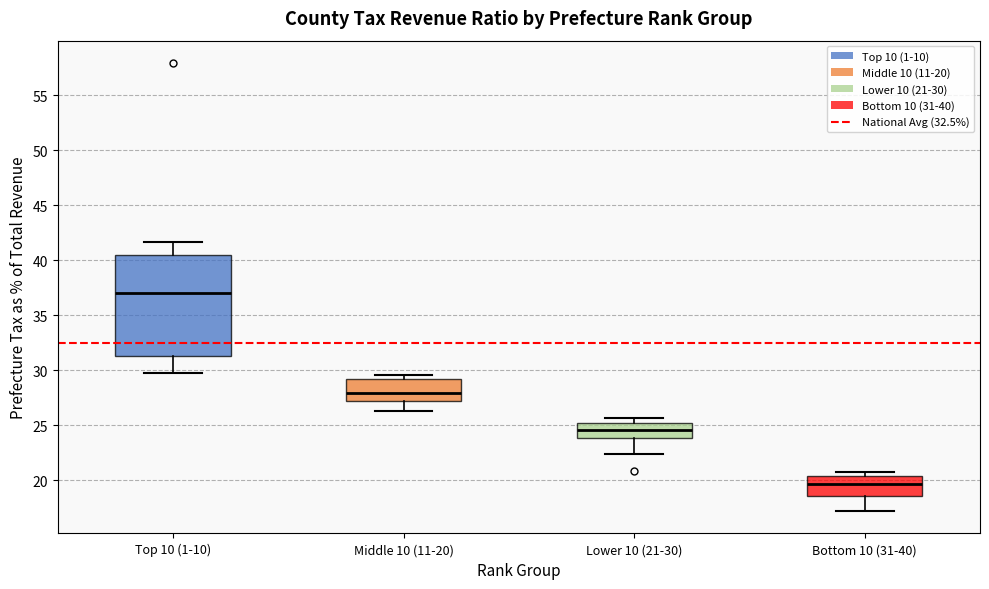

Which box's median line is the lowest?

Bottom 10 (31-40)